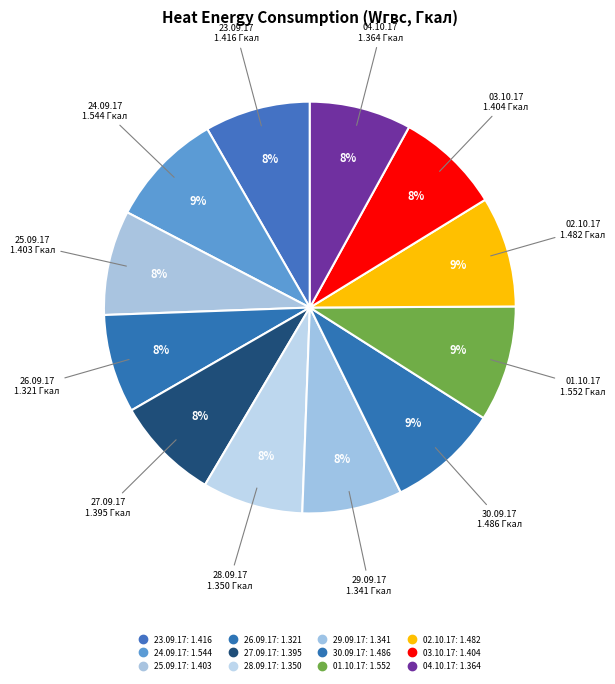

The 30.09.17 slice represents 9% of the pie. True or false?

True